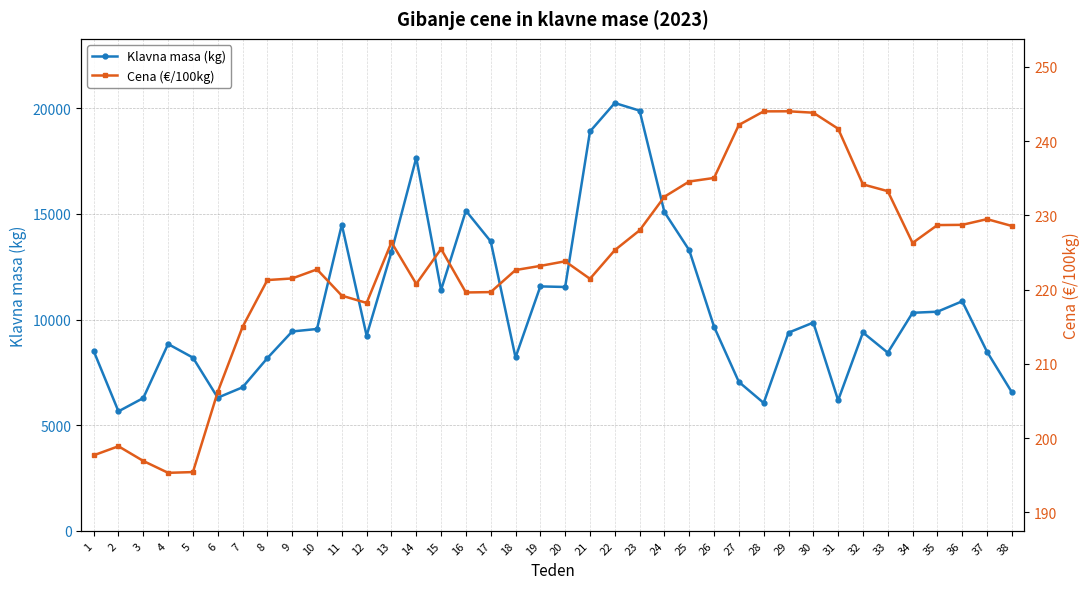

Rank the series at 31 from lowest to highest value.

Cena (€/100kg), Klavna masa (kg)